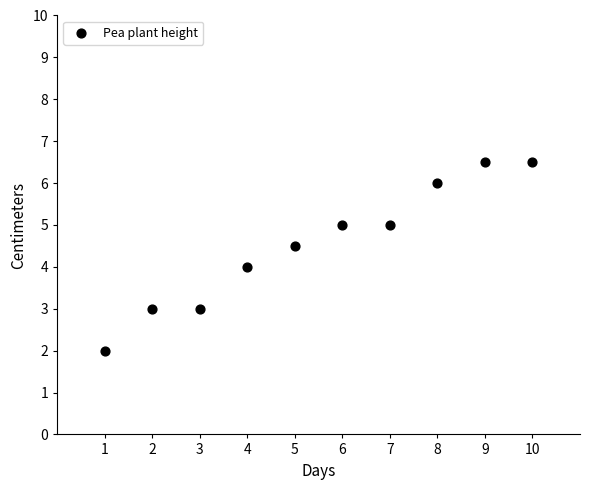

What is the range of Y values (max minus min)?

4.5